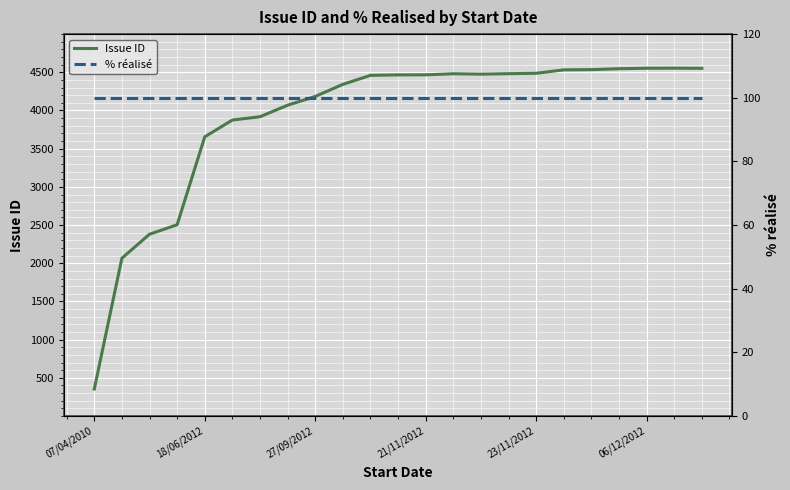

How many lines are shown in the chart?

2